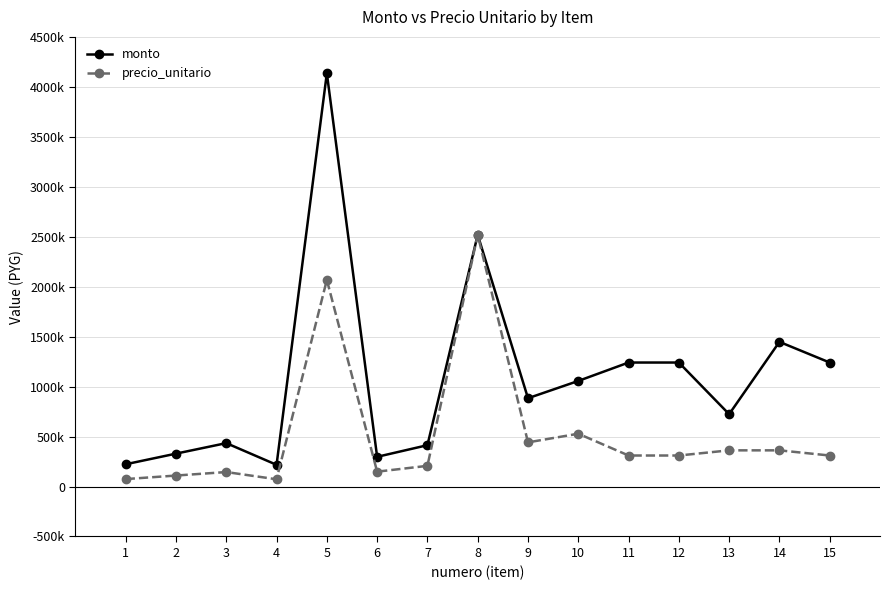

What is the value of the monto point at the 1st from the left?

222780